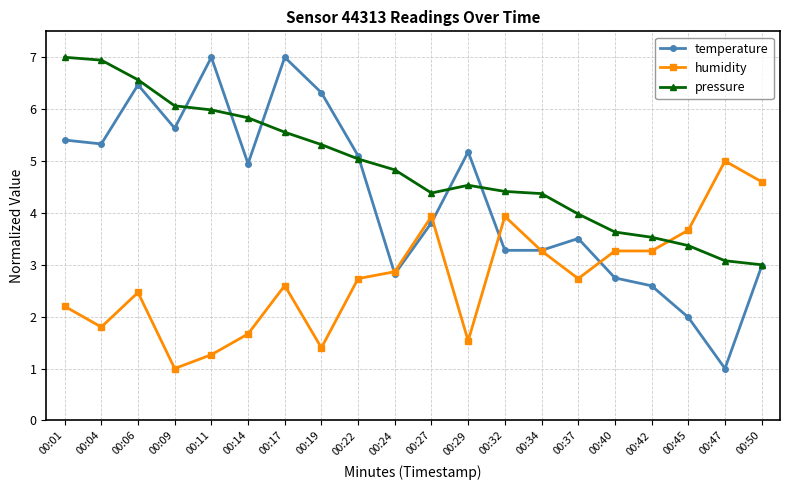

At which label is pressure closest to 5?

00:22